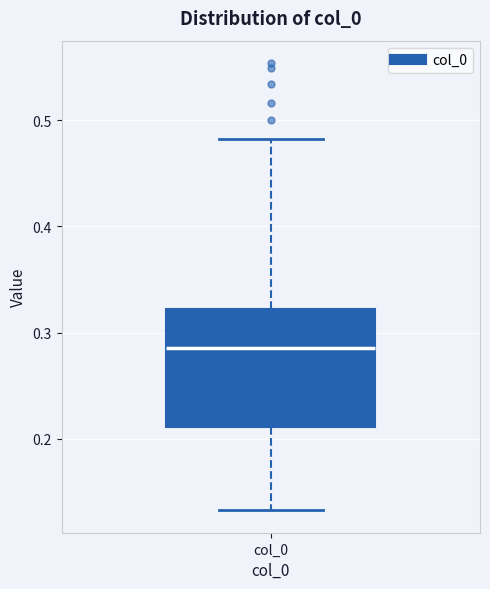

Where is the upper edge of the box for col_0 on the y-axis? The values are not printed on the chart, so give them approximately, as read against the axis.

0.32